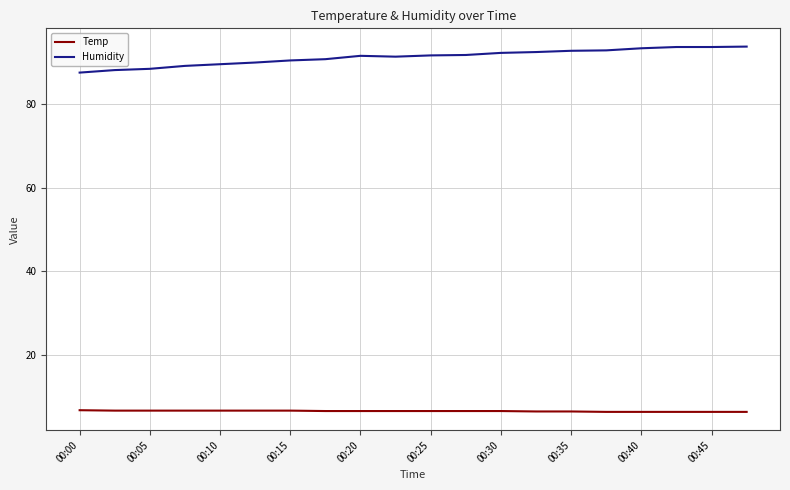

Which series has the widest spread of values?

Humidity